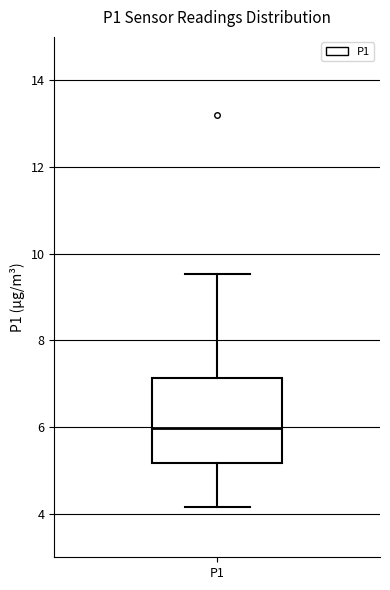

Read this box plot against the y-axis: the position of the median line, the range covered by the box, and the ends of both whiskers. The values are not printed on the chart, so give them approximately, as read against the axis.

median 6.0, box 5.2 to 7.2, whiskers 4.2 to 9.6